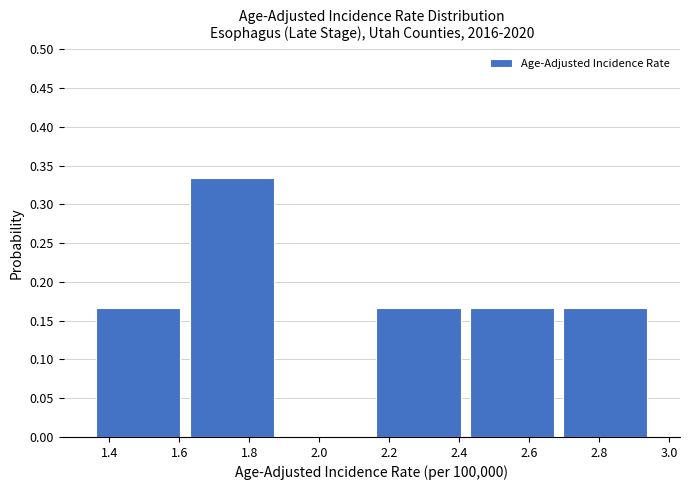

Reading left to right, list every bar in this chart as the range it spans on the x-axis followed by its height. Neither the bar edges nor the heights are printed on the chart, so give them approximately, as read against the axes.

1.36 to 1.62: 0.165
1.62 to 1.88: 0.335
1.88 to 2.16: 0
2.16 to 2.42: 0.165
2.42 to 2.68: 0.165
2.68 to 2.96: 0.165